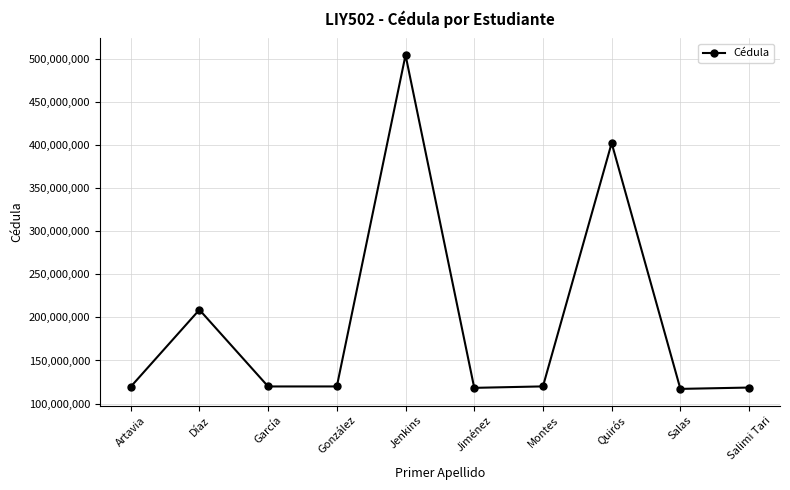

What is the change in value from Jenkins to Salimi Tari?

-386100631